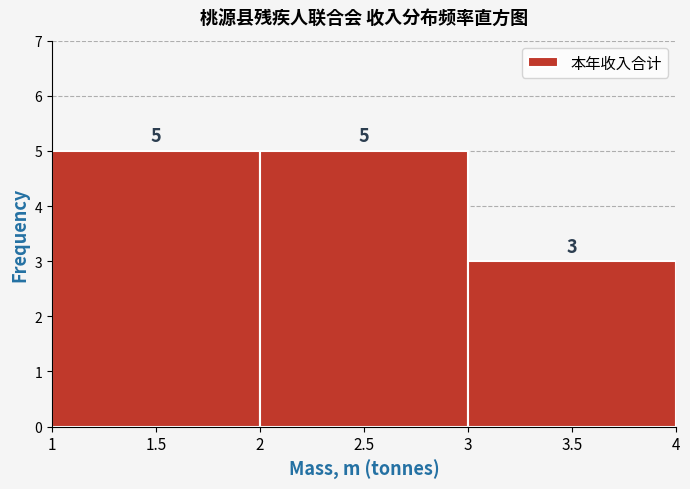

Reading left to right, transcribe this chart: for each bar, give the range it covers on the x-axis and its height.

1 to 2: 5
2 to 3: 5
3 to 4: 3